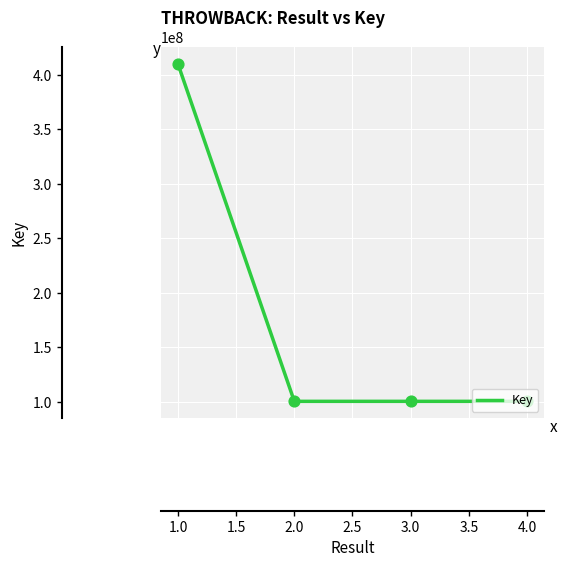

What is the average value?

177830407